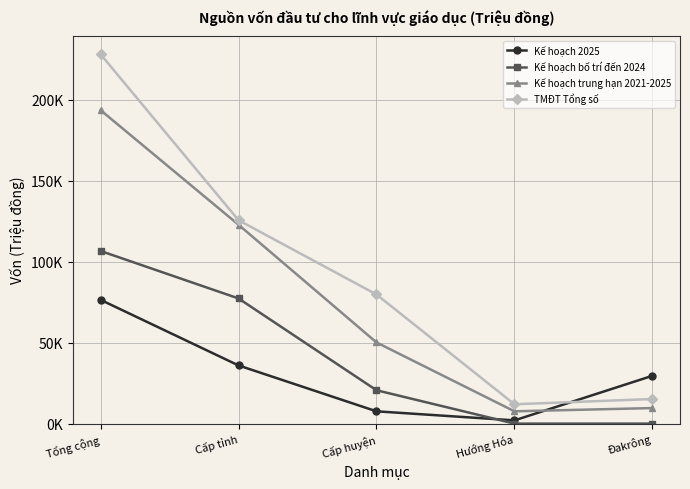

What is the label of the 3rd point from the left?

Cấp huyện